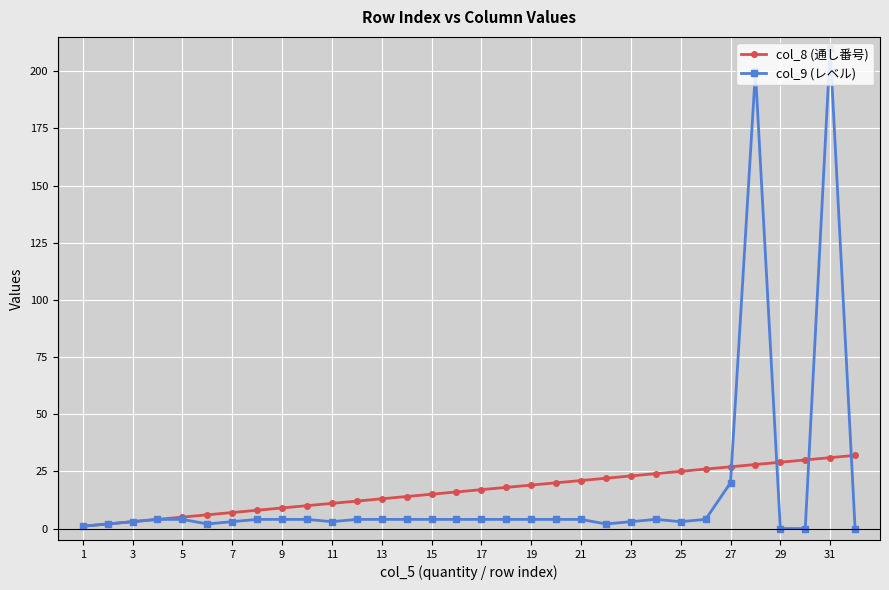

Which series has the widest spread of values?

col_9 (レベル)